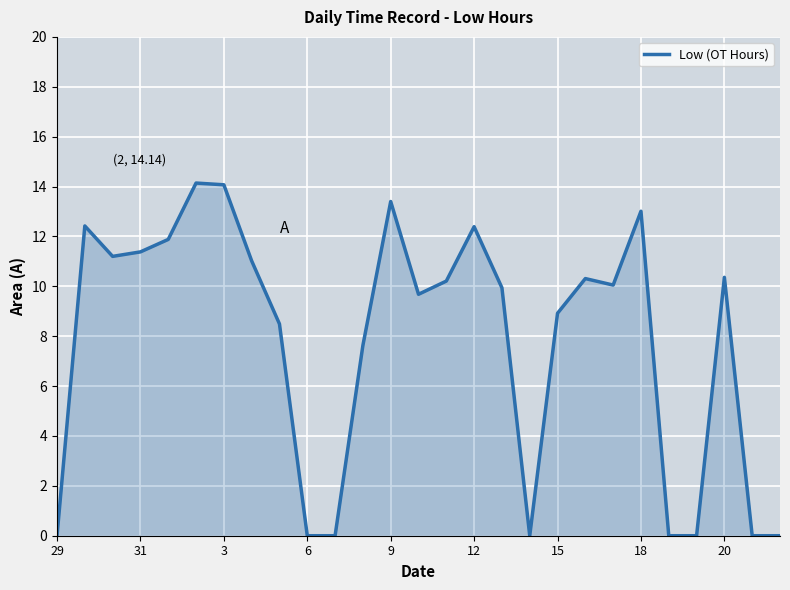

What is the maximum value shown in the chart?

14.1